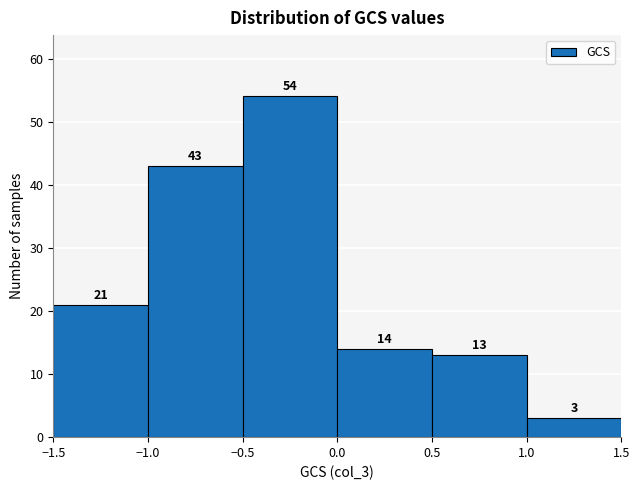

Reading left to right, transcribe this chart: for each bar, give the range it covers on the x-axis and its height.

-1.5 to -1.0: 21
-1.0 to -0.5: 43
-0.5 to 0.0: 54
0.0 to 0.5: 14
0.5 to 1.0: 13
1.0 to 1.5: 3